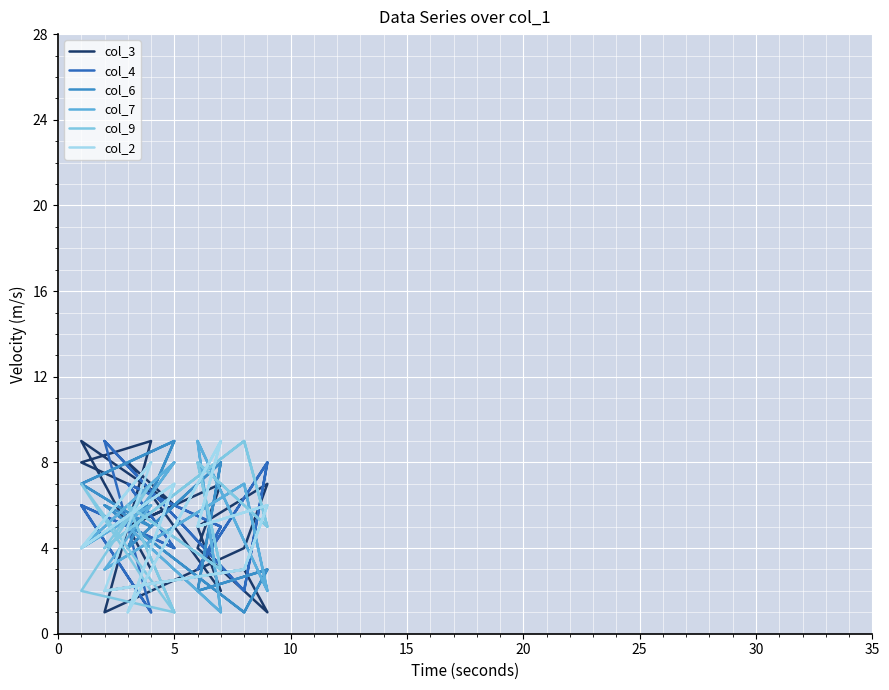

In col_6, how many points are higher than both neighbors (excluding endpoints)?

7